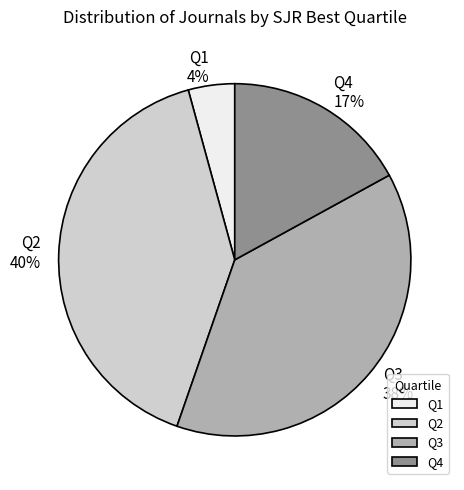

Is it true that Q2 is 53% of the pie?

False